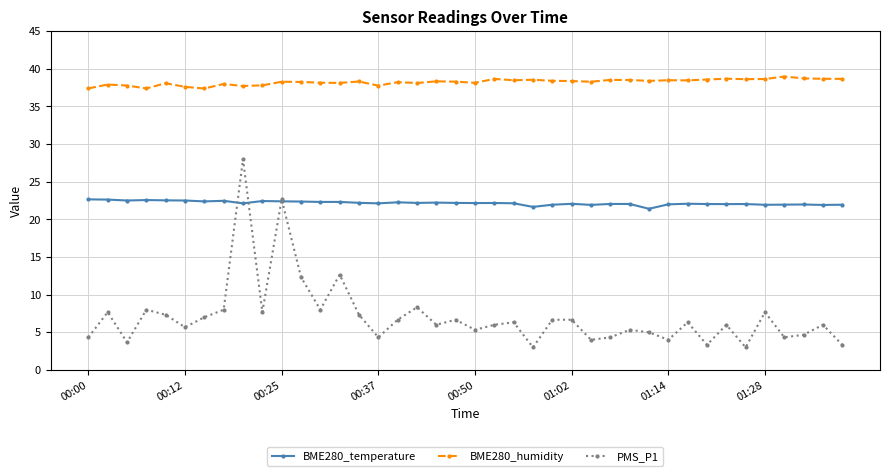

Which series has the largest range (max minus min)?

PMS_P1